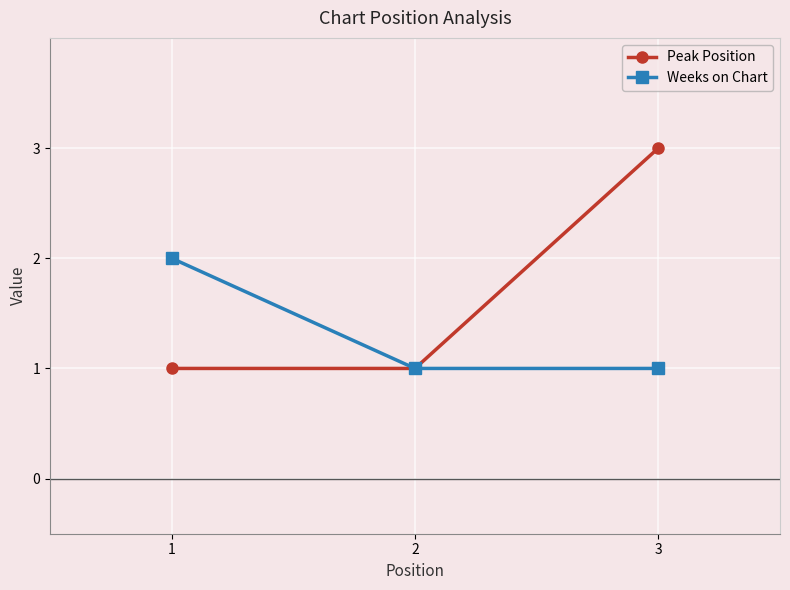

Is the value of Weeks on Chart at 3 greater than the value of Peak Position at 3?

No